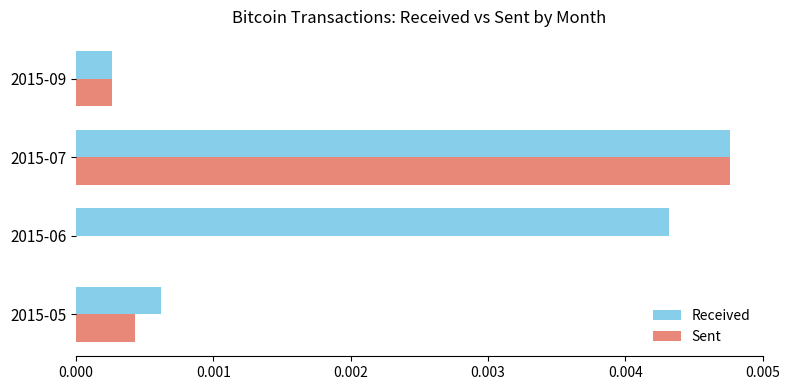

Is the value of Sent at 2015-05 greater than the value of Received at 2015-06?

No